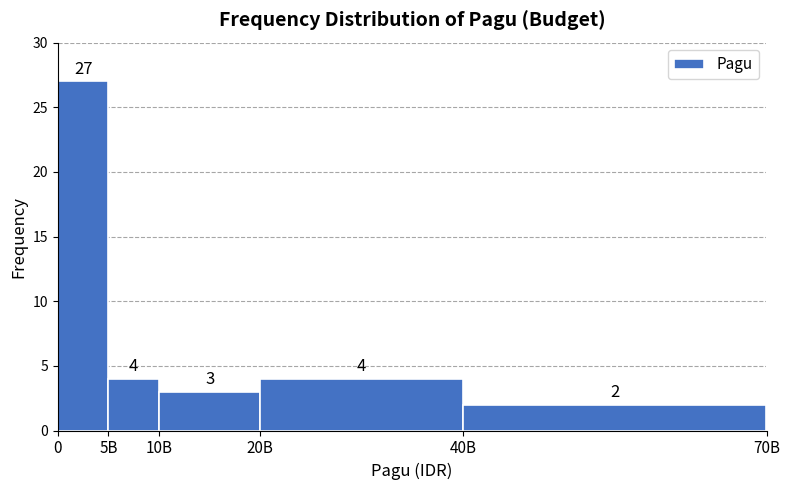

Reading left to right, extract all data points from this chart.

0=27	5B=4	10B=3	20B=4	40B=2